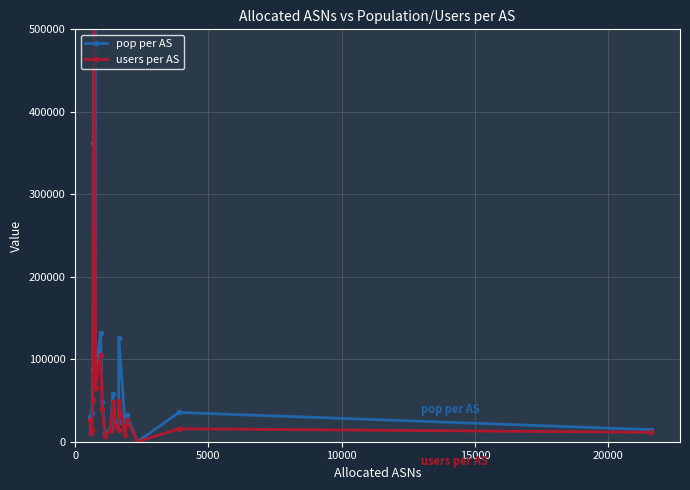

In pop per AS, how many points are lower than both neighbors (excluding endpoints)?

6